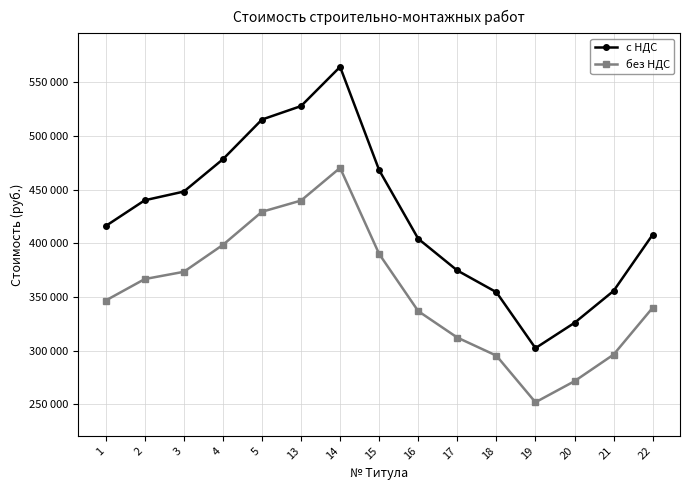

True or false: без НДС has more than 1 points higher than both neighbors.

False